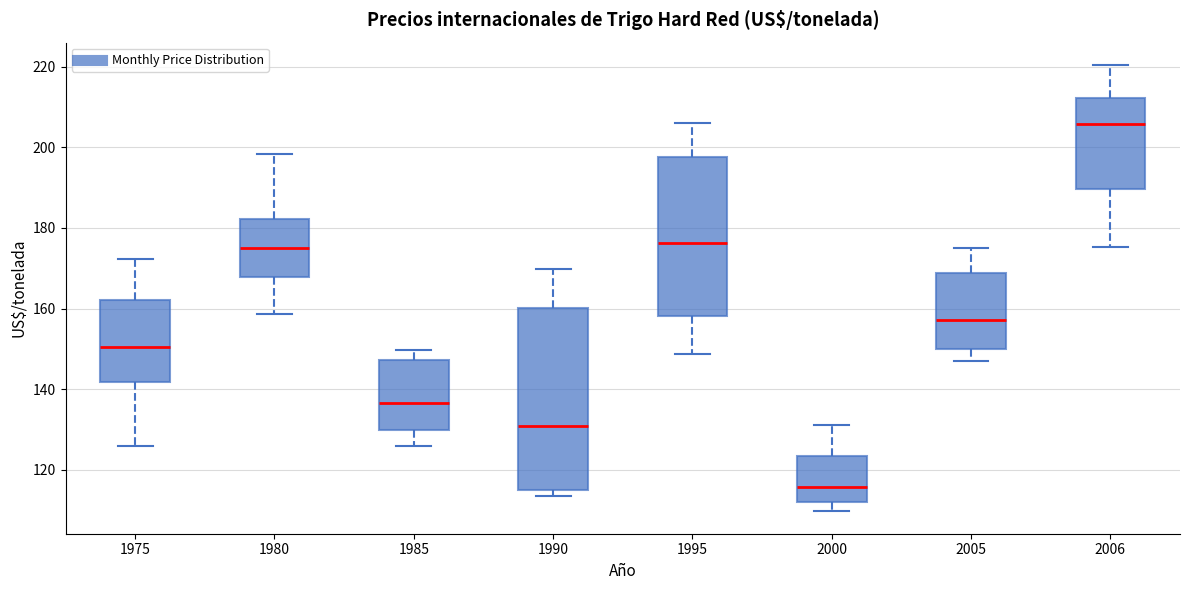

Which box has the lowest median line?

2000